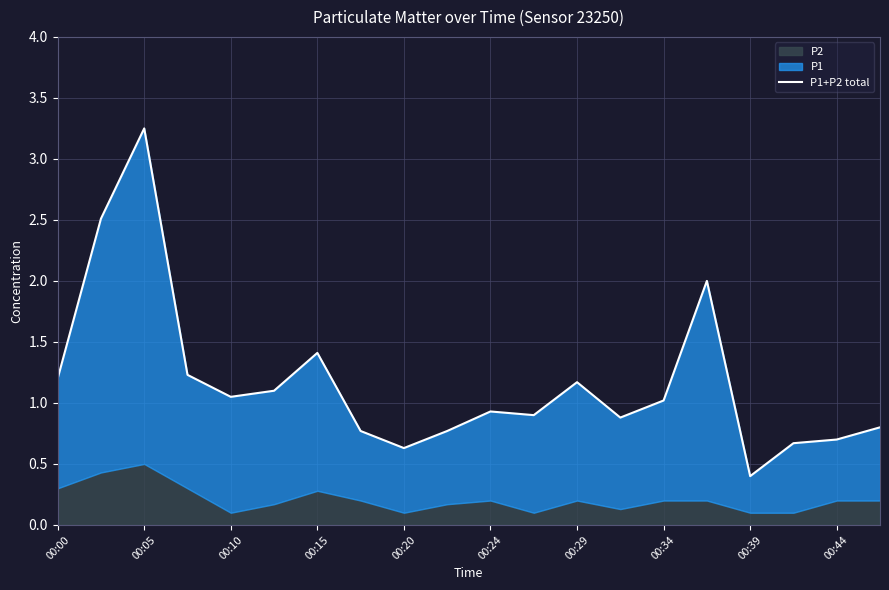

Where is the data nearest to the value 1?

00:34